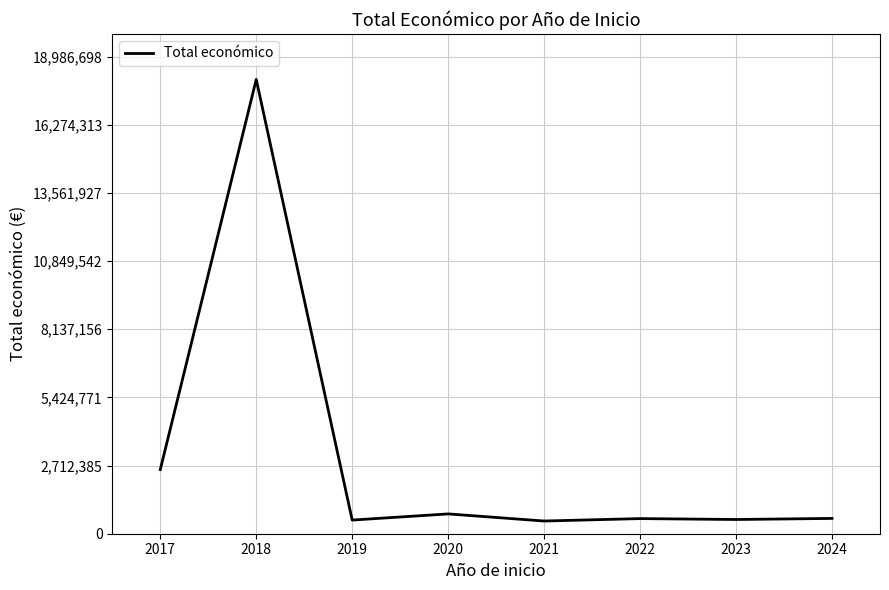

Where does the data first go above 609206?

2017